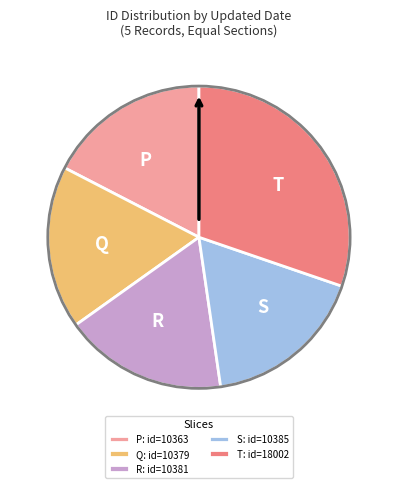

How many segments does this pie chart have?

5